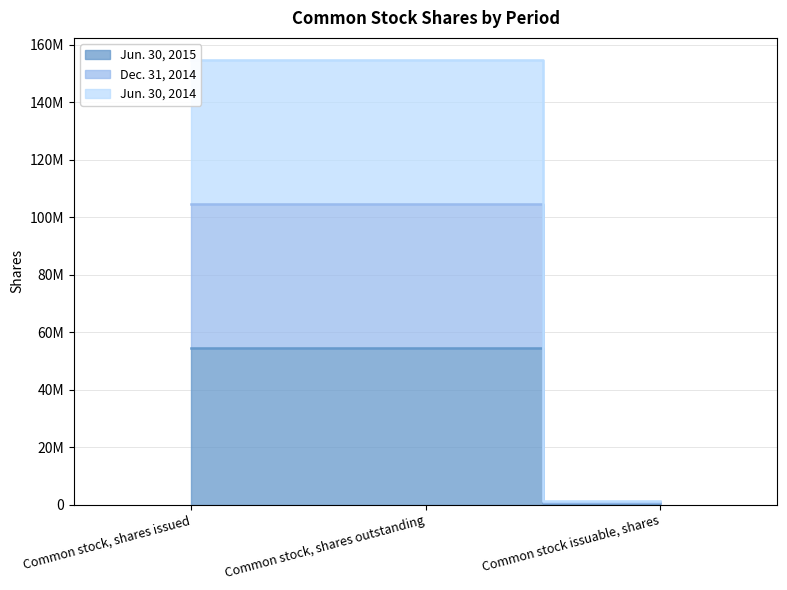

True or false: Jun. 30, 2014 and Dec. 31, 2014 cross at least once.

False